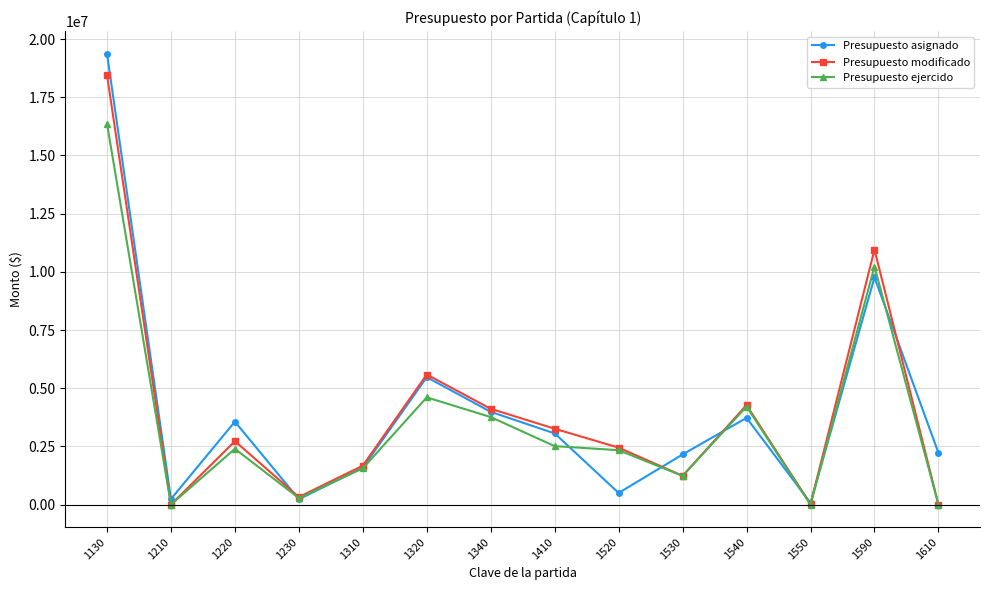

Rank the series by their maximum value, from highest to lowest.

Presupuesto asignado, Presupuesto modificado, Presupuesto ejercido